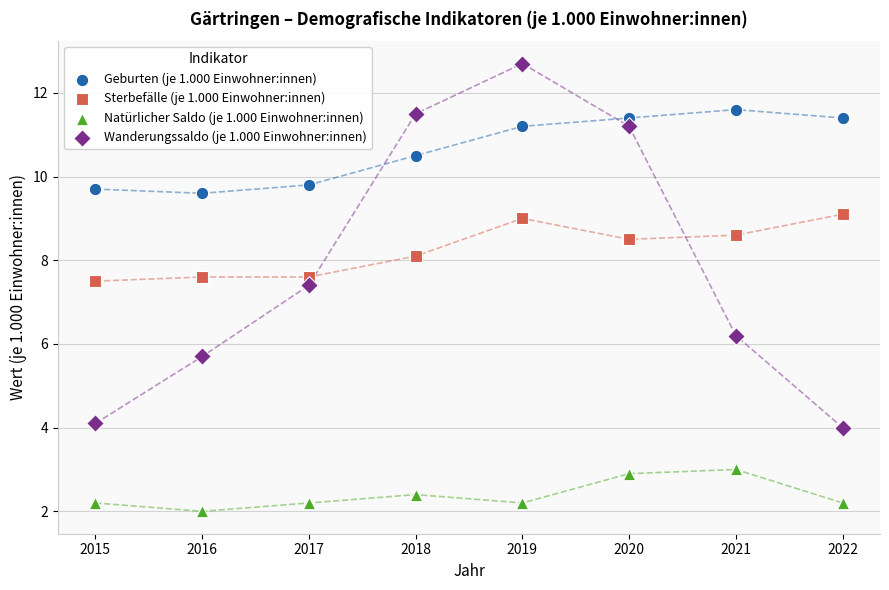

What is the X range (max minus min) for the scatter plot?

7.0